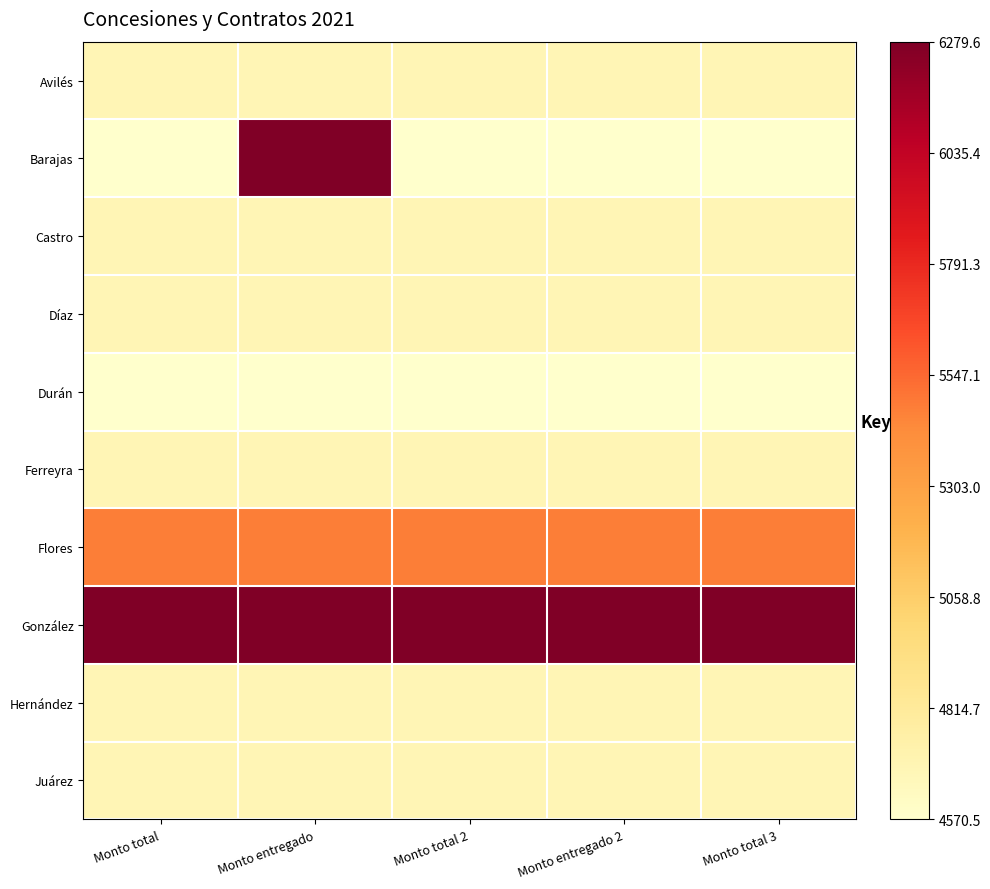

Reading left to right, what are all the values shown in this chart?

Avilés: Monto total=4677.6	Monto entregado=4677.6	Monto total 2=4677.6	Monto entregado 2=4677.6	Monto total 3=4677.6
Barajas: Monto total=4570.5	Monto entregado=6279.6	Monto total 2=4570.5	Monto entregado 2=4570.5	Monto total 3=4570.5
Castro: Monto total=4677.6	Monto entregado=4677.6	Monto total 2=4677.6	Monto entregado 2=4677.6	Monto total 3=4677.6
Díaz: Monto total=4677.6	Monto entregado=4677.6	Monto total 2=4677.6	Monto entregado 2=4677.6	Monto total 3=4677.6
Durán: Monto total=4570.5	Monto entregado=4570.5	Monto total 2=4570.5	Monto entregado 2=4570.5	Monto total 3=4570.5
Ferreyra: Monto total=4677.6	Monto entregado=4677.6	Monto total 2=4677.6	Monto entregado 2=4677.6	Monto total 3=4677.6
Flores: Monto total=5477.7	Monto entregado=5477.7	Monto total 2=5477.7	Monto entregado 2=5477.7	Monto total 3=5477.7
González: Monto total=6279.6	Monto entregado=6279.6	Monto total 2=6279.6	Monto entregado 2=6279.6	Monto total 3=6279.6
Hernández: Monto total=4677.6	Monto entregado=4677.6	Monto total 2=4677.6	Monto entregado 2=4677.6	Monto total 3=4677.6
Juárez: Monto total=4677.6	Monto entregado=4677.6	Monto total 2=4677.6	Monto entregado 2=4677.6	Monto total 3=4677.6